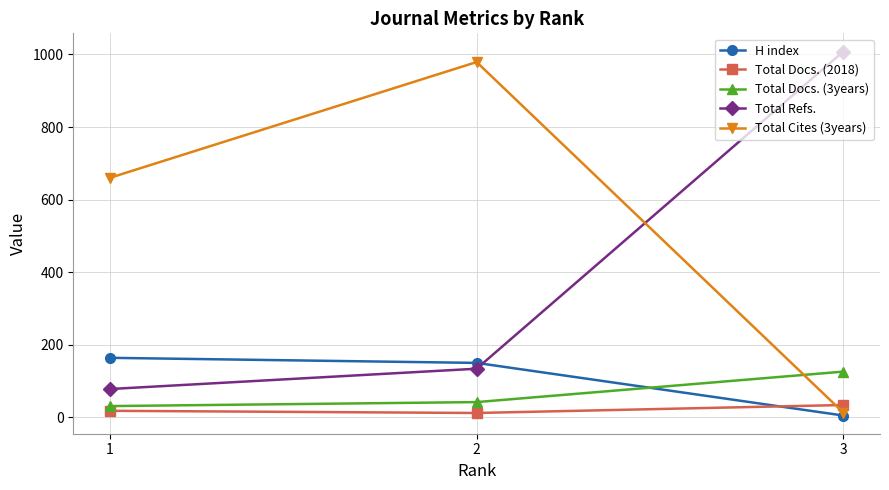

How many categories are shown in the chart?

3